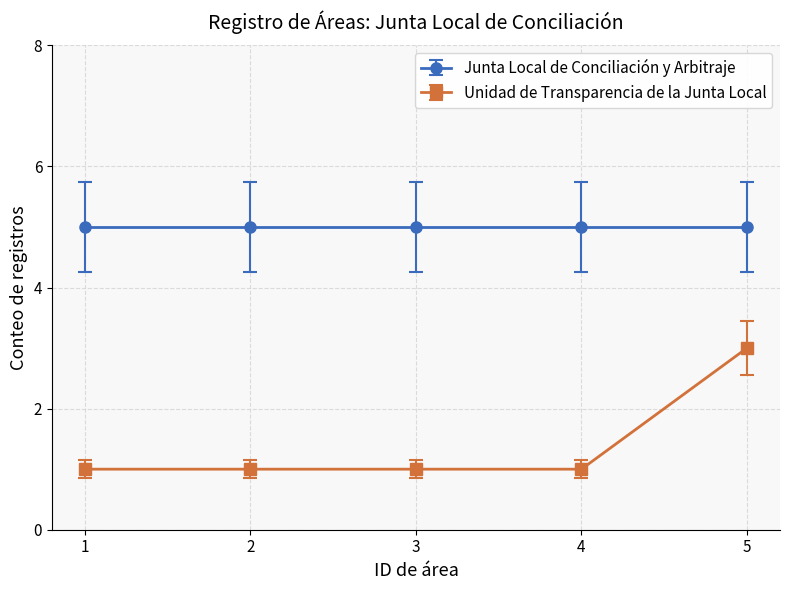

Which series changed the most between 2 and 5?

Unidad de Transparencia de la Junta Local